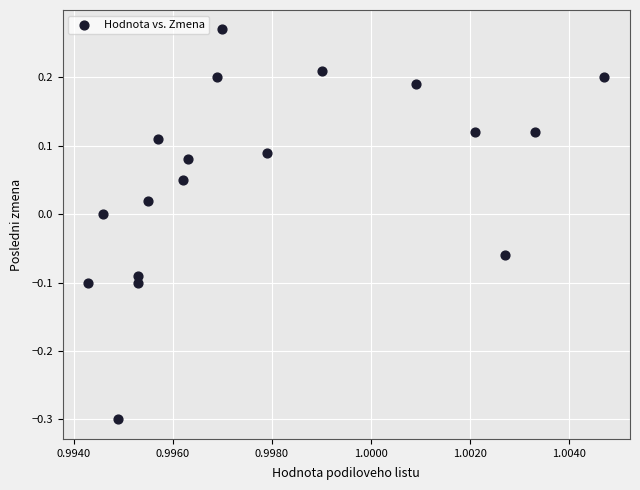

What is the range of Y values (max minus min)?

0.6